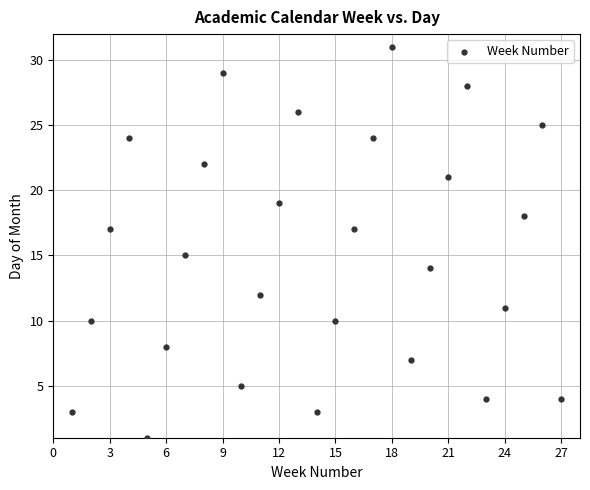

What is the range of Y values (max minus min)?

30